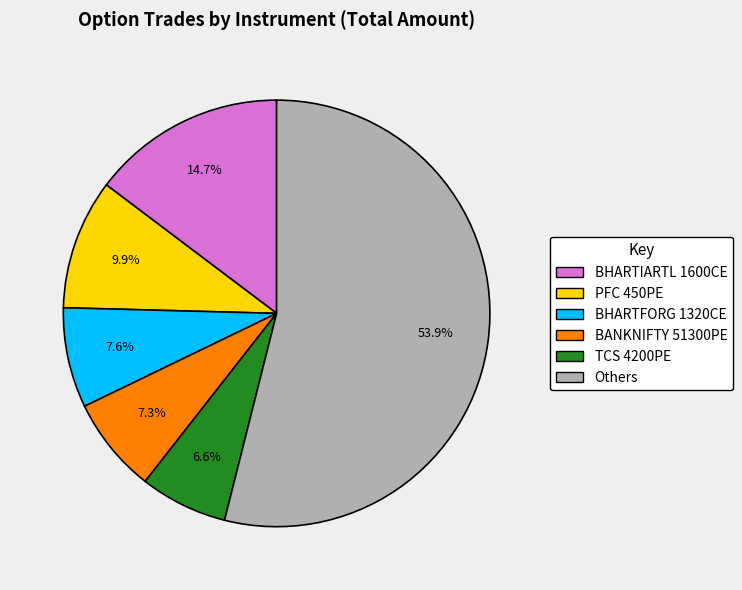

How many segments does this pie chart have?

6